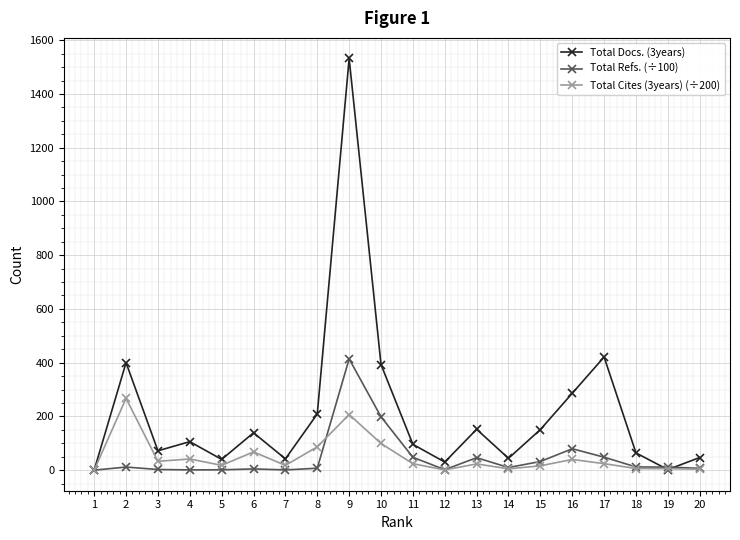

How many distinct data groups are displayed?

3